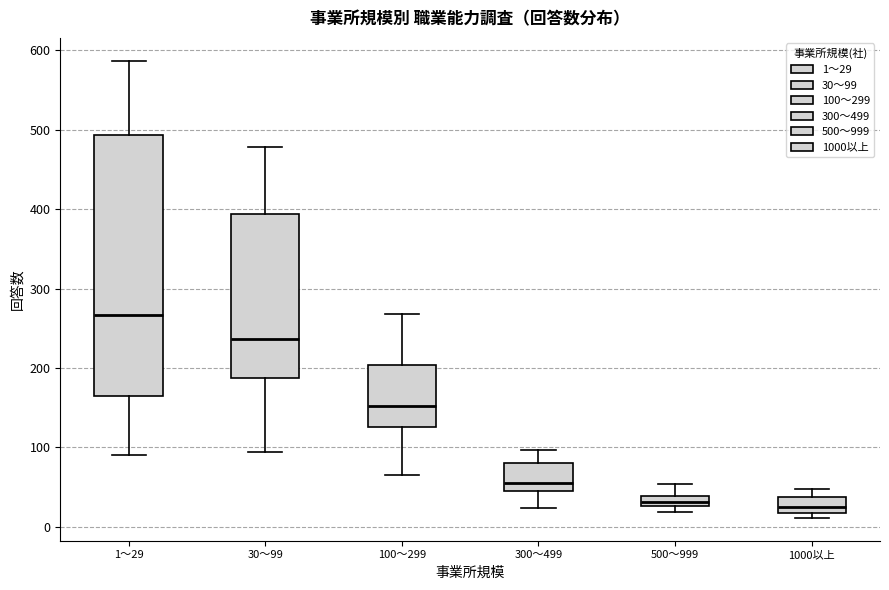

Which box is the tallest, from its lower edge to its upper edge?

1～29